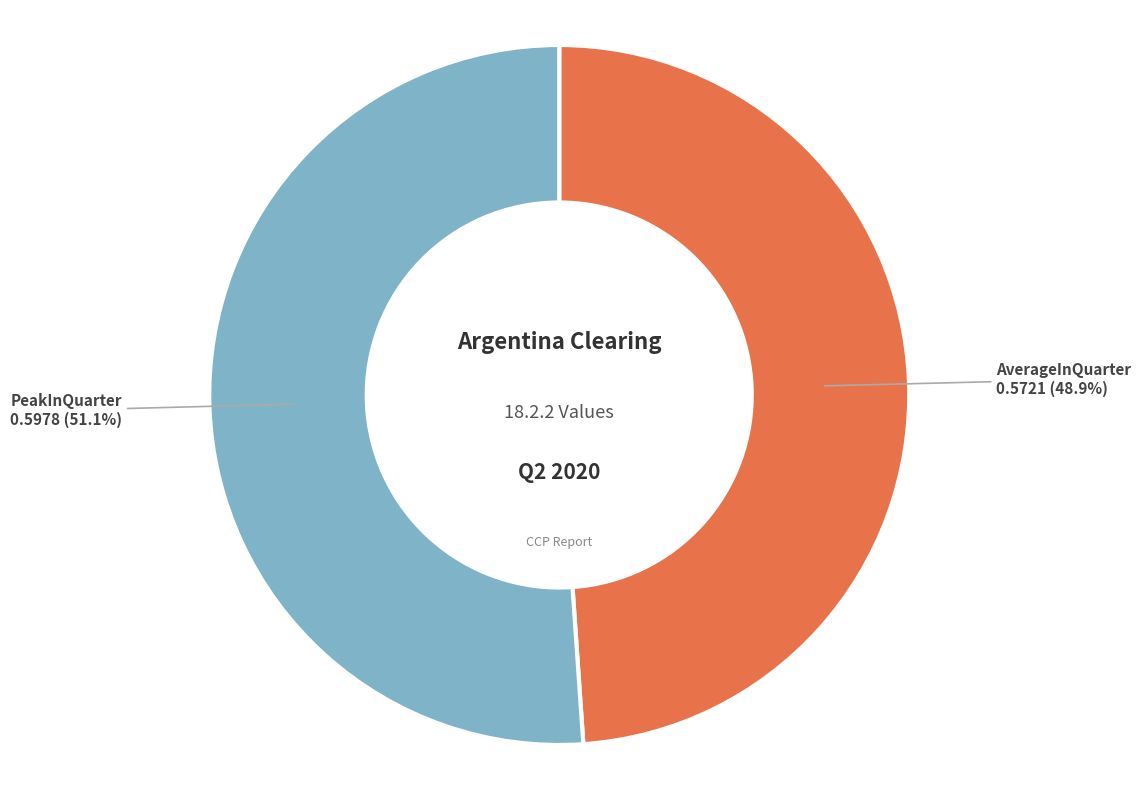

What is the smallest slice in the pie chart?

AverageInQuarter